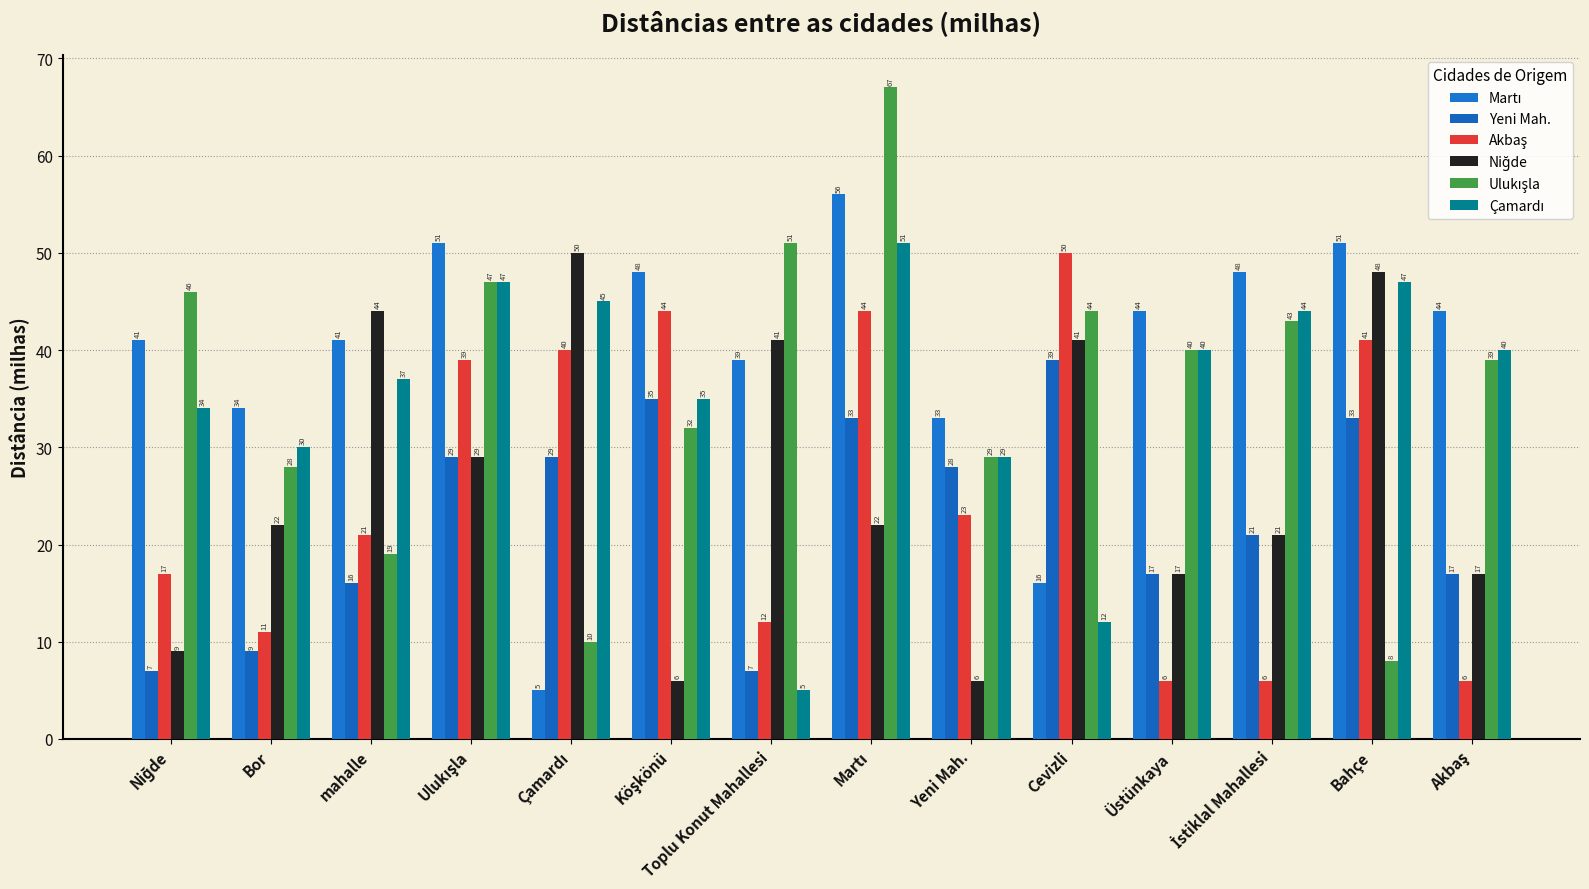

What is the label of the 14th bar from the right?

Niğde